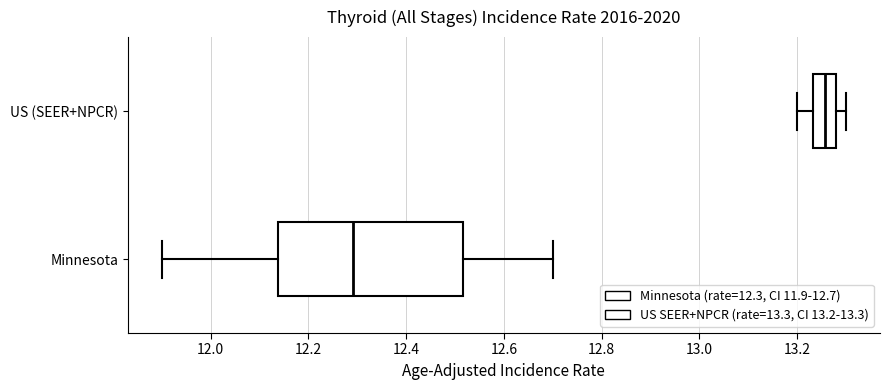

Reading bottom to top, read every box against the x-axis: the position of its median line, the range the box covers, and the ends of its whiskers. The values are not printed on the chart, so give them approximately, as read against the axis.

Minnesota: median 12.30, box 12.14 to 12.52, whiskers 11.90 to 12.70
US (SEER+NPCR): median 13.26, box 13.24 to 13.28, whiskers 13.20 to 13.30